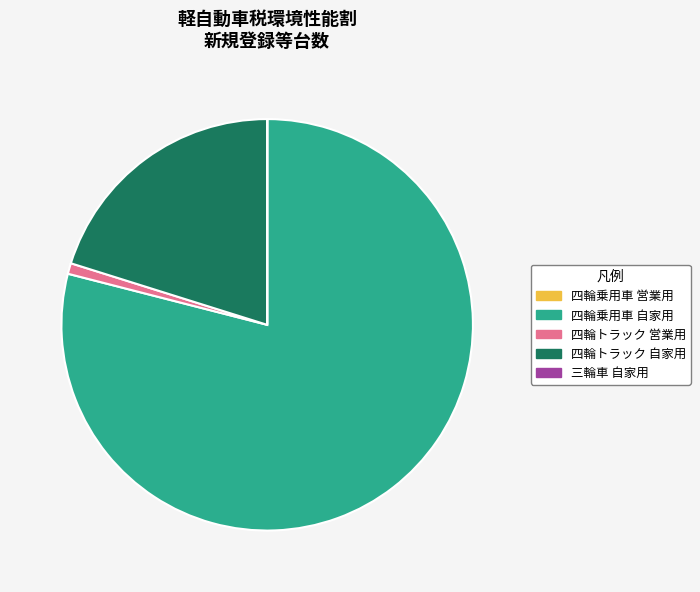

The 四輪乗用車 自家用 slice represents 70% of the pie. True or false?

False